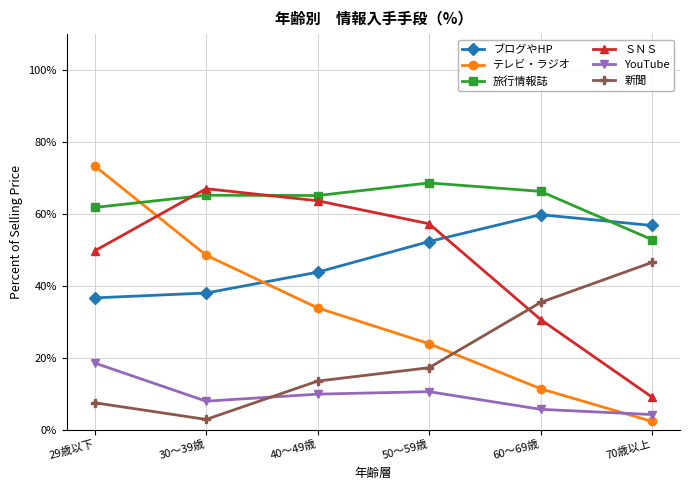

The value of 新聞 at 60～69歳 is 16.0. True or false?

False